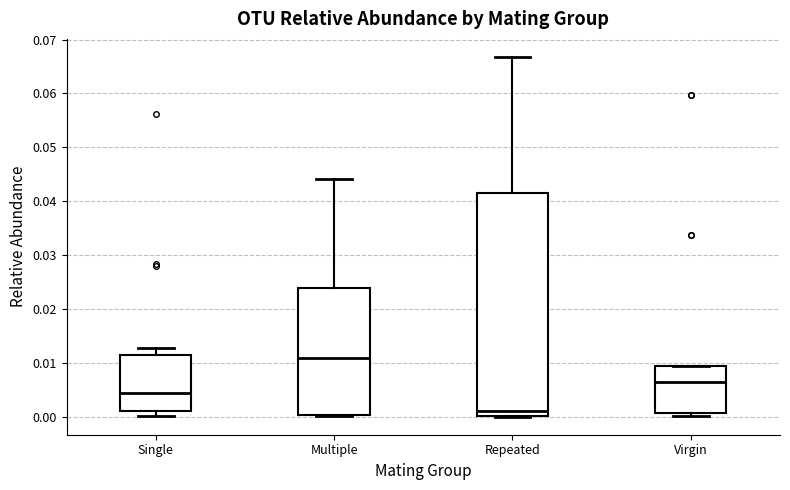

Reading left to right, transcribe this box plot: for each box, give where its median line is, the range the box spans, and where its two whiskers end, as read against the y-axis. The values are not printed on the chart, so give them approximately, as read against the axis.

Single: median 0.004, box 0.001 to 0.012, whiskers 0.000 to 0.013
Multiple: median 0.011, box 0.000 to 0.024, whiskers 0.000 to 0.044
Repeated: median 0.001, box 0.000 to 0.041, whiskers 0.000 to 0.067
Virgin: median 0.006, box 0.001 to 0.009, whiskers 0.000 to 0.009